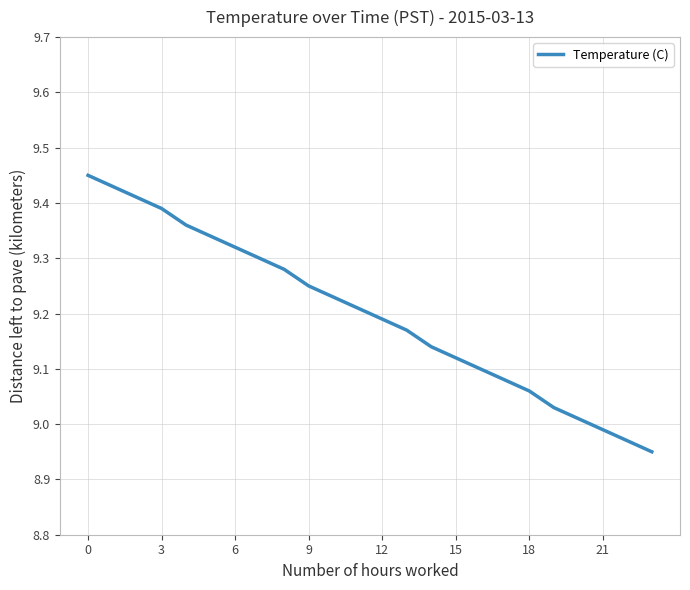

Is this an area chart (filled region under the line)?

No